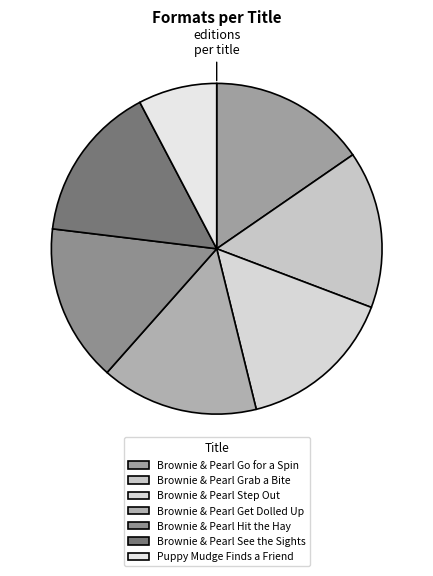

The Brownie & Pearl Hit the Hay slice represents 15% of the pie. True or false?

True